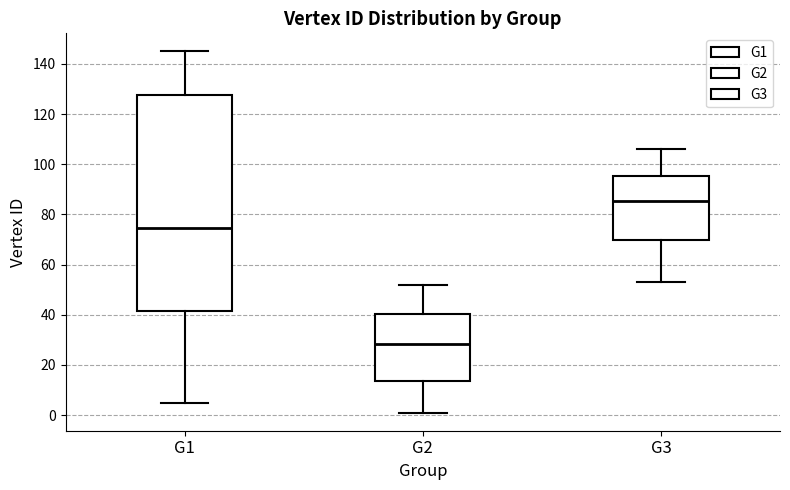

Reading left to right, transcribe this box plot: for each box, give where its median line is, the range the box spans, and where its two whiskers end, as read against the y-axis. The values are not printed on the chart, so give them approximately, as read against the axis.

G1: median 74, box 42 to 128, whiskers 6 to 146
G2: median 28, box 14 to 40, whiskers 2 to 52
G3: median 86, box 70 to 96, whiskers 54 to 106